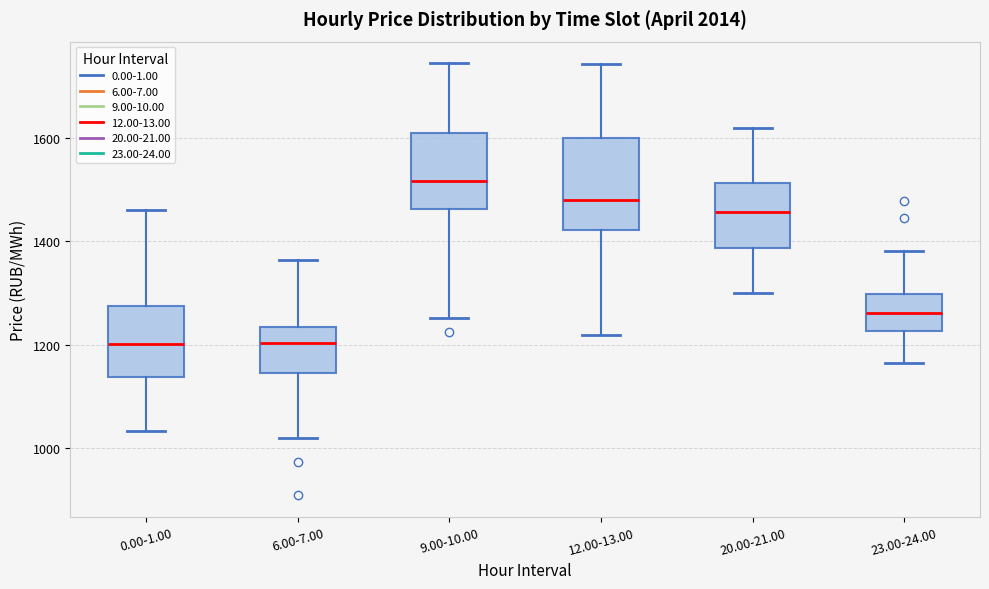

Reading left to right, read every box against the y-axis: the position of its median line, the range the box covers, and the ends of its whiskers. The values are not printed on the chart, so give them approximately, as read against the axis.

0.00-1.00: median 1200, box 1140 to 1280, whiskers 1040 to 1460
6.00-7.00: median 1200, box 1140 to 1240, whiskers 1020 to 1360
9.00-10.00: median 1520, box 1460 to 1600, whiskers 1260 to 1740
12.00-13.00: median 1480, box 1420 to 1600, whiskers 1220 to 1740
20.00-21.00: median 1460, box 1380 to 1520, whiskers 1300 to 1620
23.00-24.00: median 1260, box 1220 to 1300, whiskers 1160 to 1380